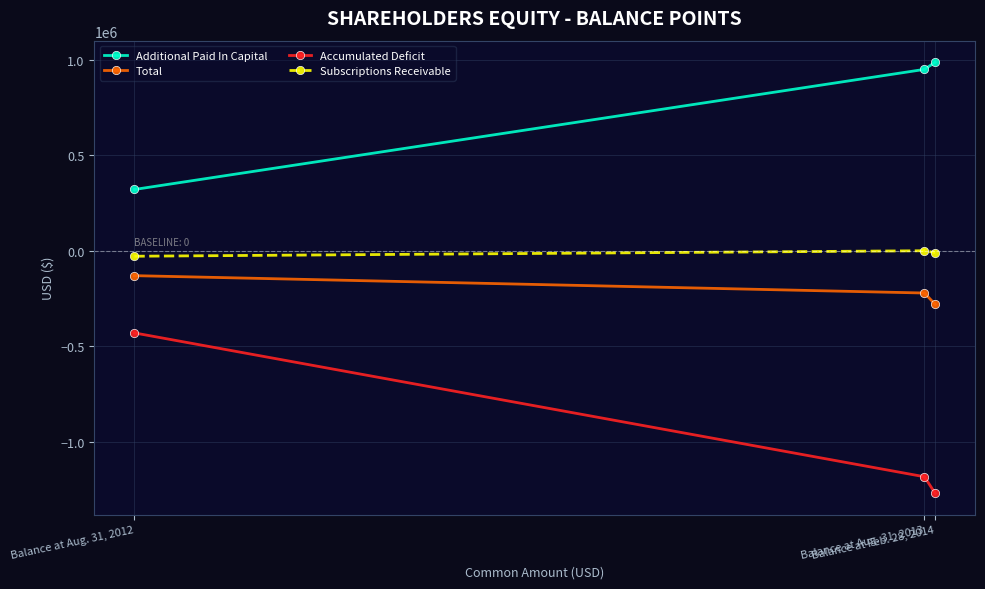

What is the total value across all series at Balance at Feb. 28, 2014?

-574060